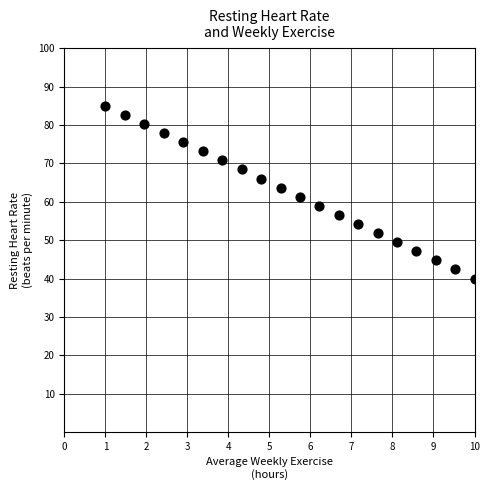

What is the range of X values (max minus min)?

9.0